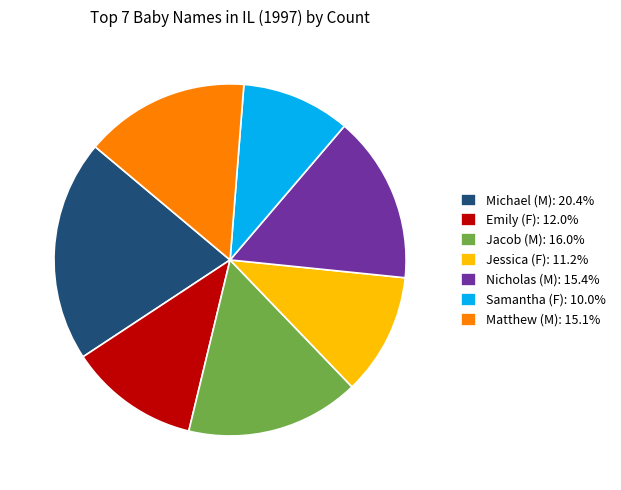

What is the largest slice in the pie chart?

Michael (M)